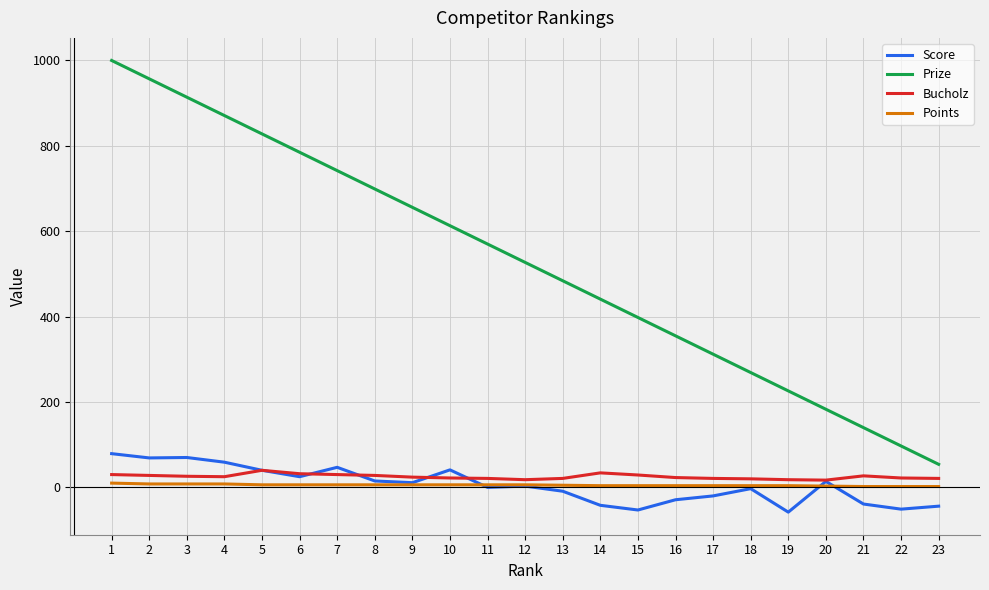

True or false: Points and Prize intersect in this chart.

False